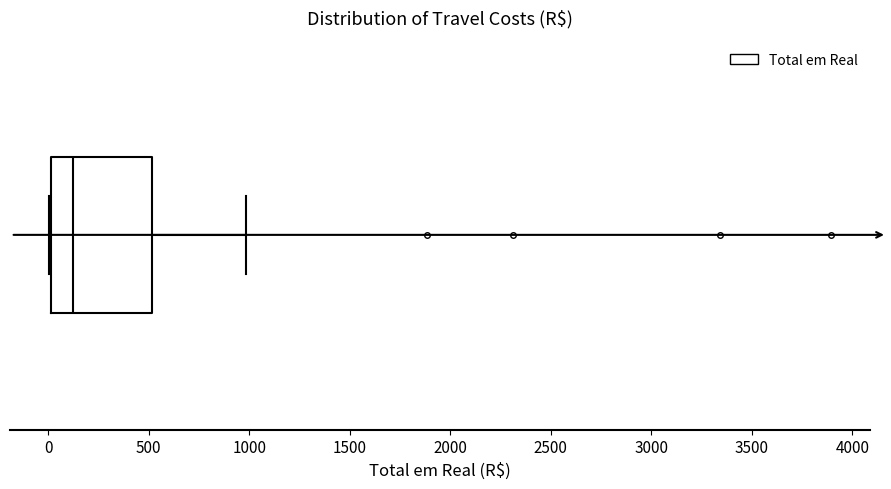

Transcribe this box plot: give where the median line is, the range the box spans, and where the two whiskers end, as read against the x-axis. The values are not printed on the chart, so give them approximately, as read against the axis.

median 100, box 0 to 500, whiskers 0 to 1000